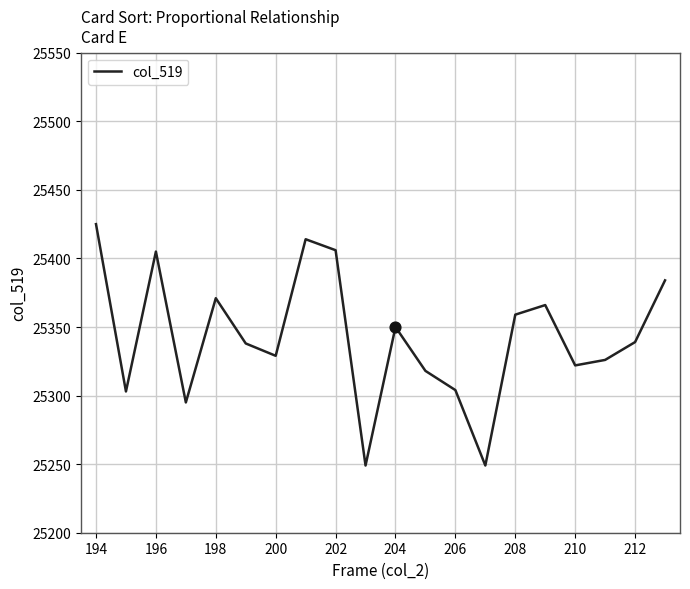

What is the minimum value shown in the chart?

25249